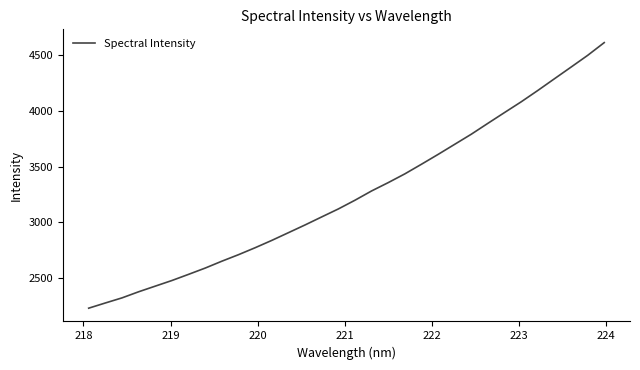

What is the minimum value shown in the chart?

2227.9